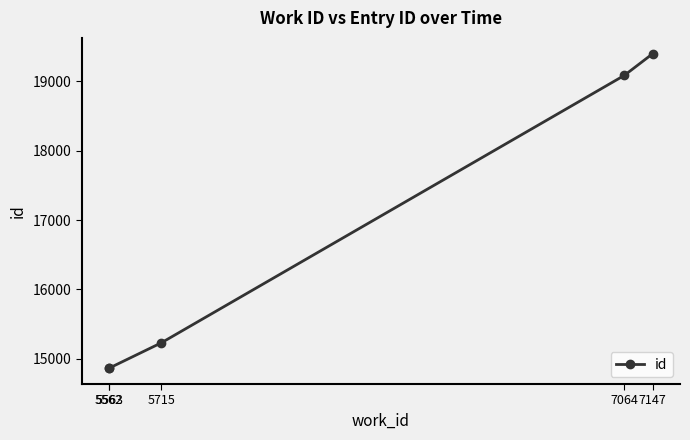

What is the average value?

16690